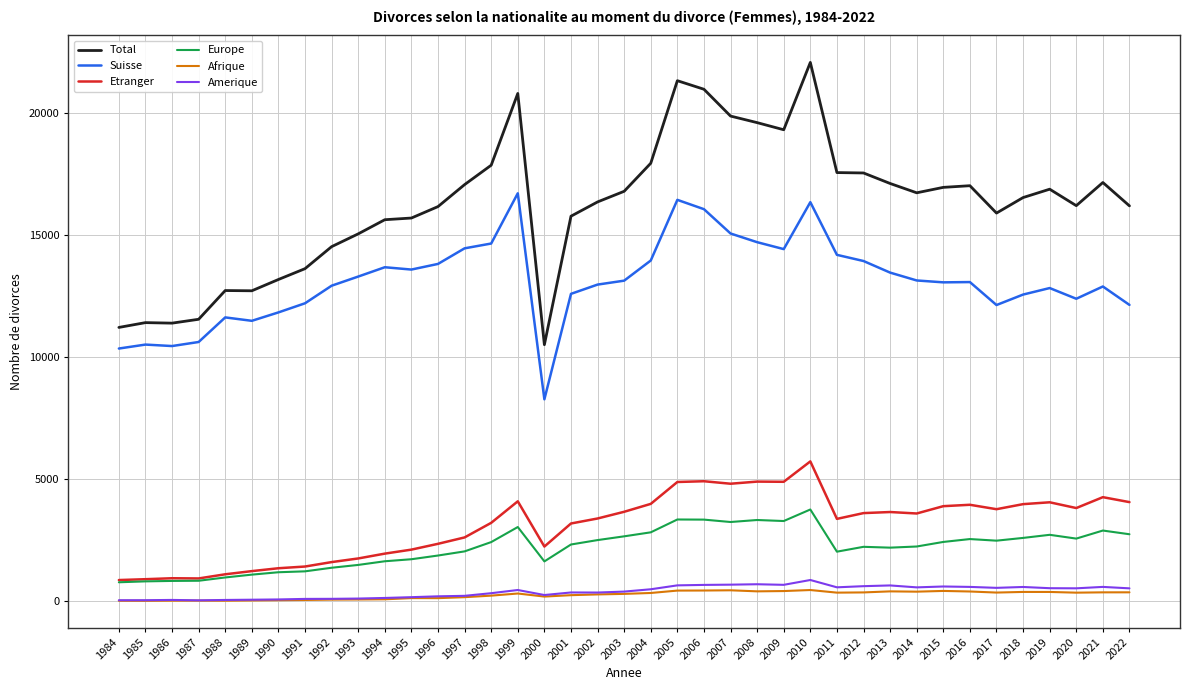

At how many categories does at least one series exceed 6495?

39